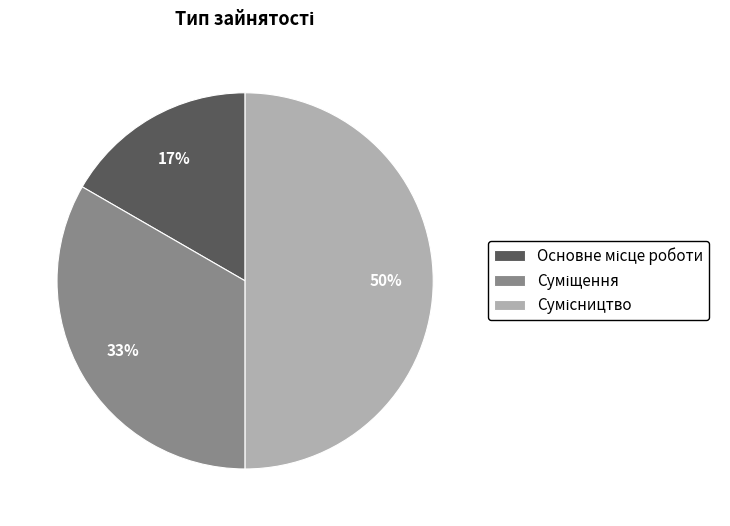

To the nearest percent, what is the average slice percentage?

33%